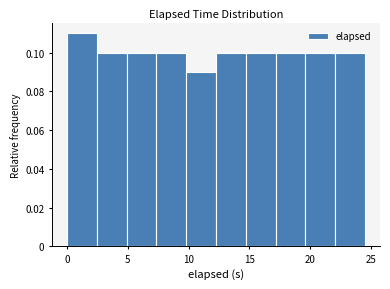

Reading left to right, list every bar in this chart as the range it spans on the x-axis followed by its height. Neither the bar edges nor the heights are printed on the chart, so give them approximately, as read against the axes.

0.00 to 2.45: 0.11
2.45 to 4.90: 0.10
4.90 to 7.35: 0.10
7.35 to 9.80: 0.10
9.80 to 12.25: 0.09
12.25 to 14.70: 0.10
14.70 to 17.15: 0.10
17.15 to 19.60: 0.10
19.60 to 22.05: 0.10
22.05 to 24.50: 0.10